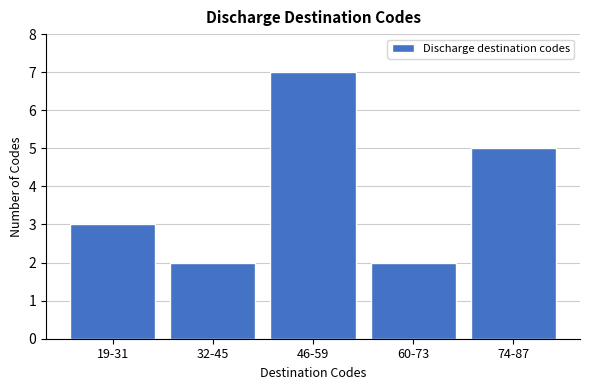

Reading left to right, what are all the values shown in this chart?

3	2	7	2	5